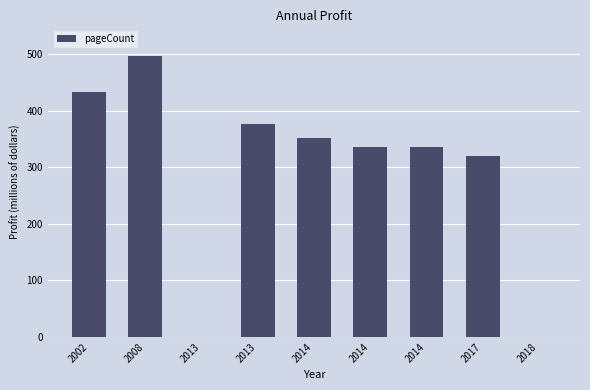

How many distinct data groups are displayed?

1